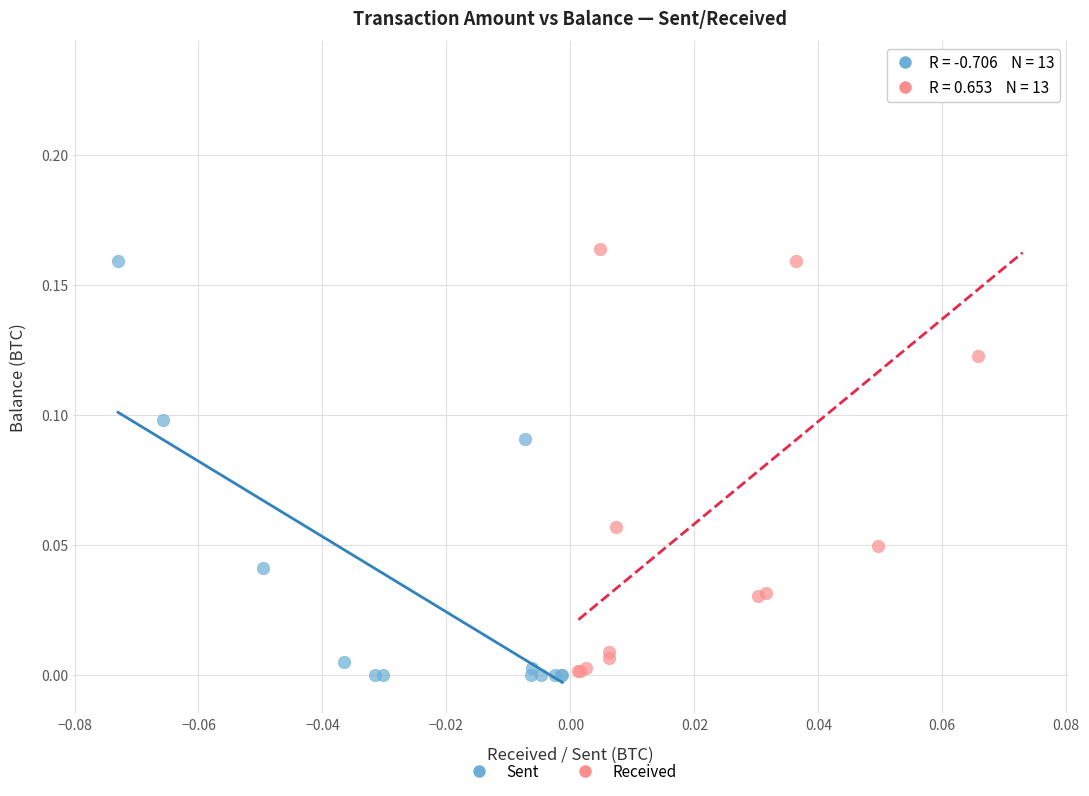

Which series reaches the maximum Y coordinate?

Received